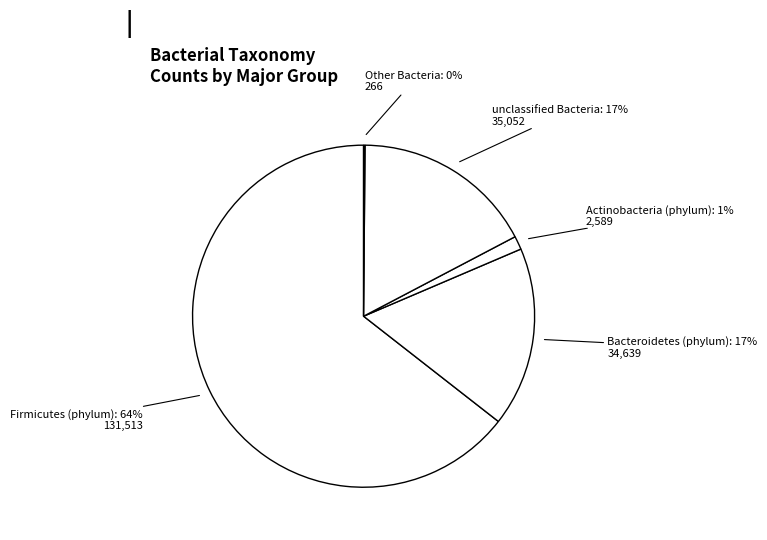

Is it true that unclassified Bacteria is 17% of the pie?

True